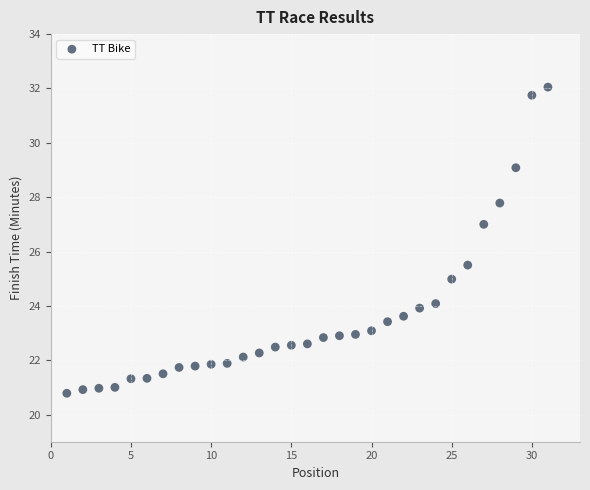

What is the range of X values (max minus min)?

30.0